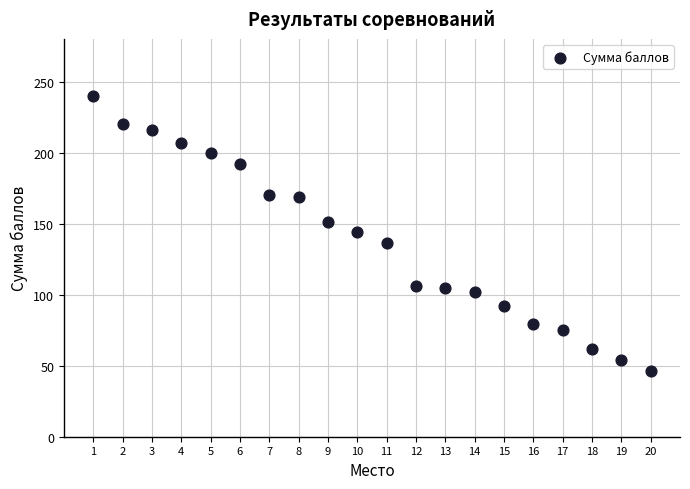

What is the range of X values (max minus min)?

19